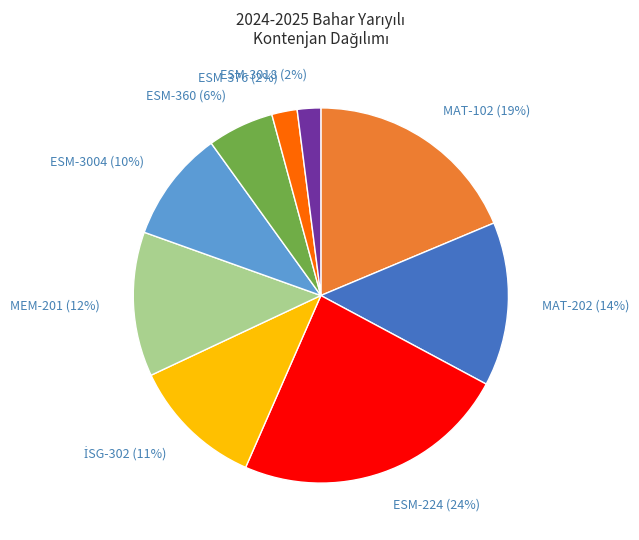

Do ESM-224 and ESM-376 together represent more than half of the pie?

No